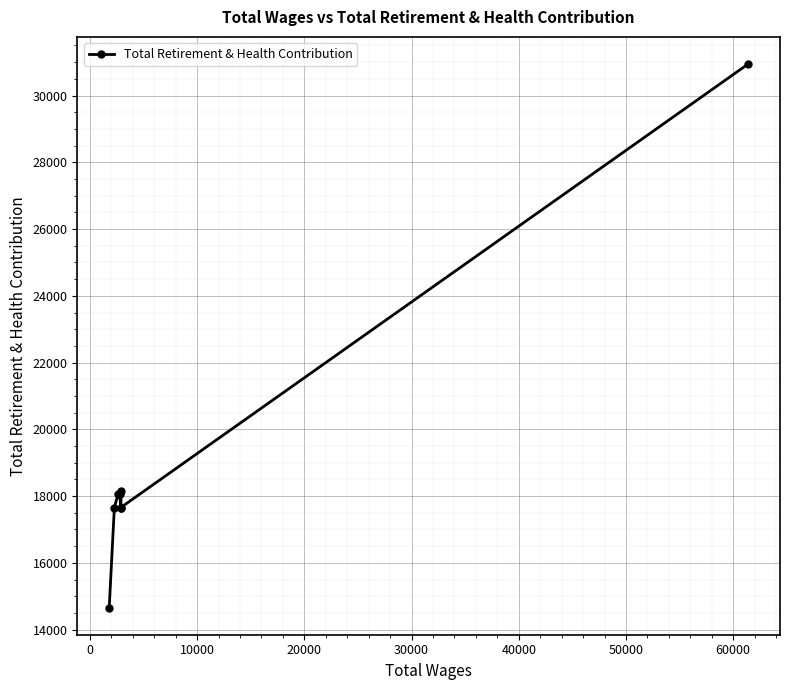

Between 10000 and 40000, which is larger?

40000